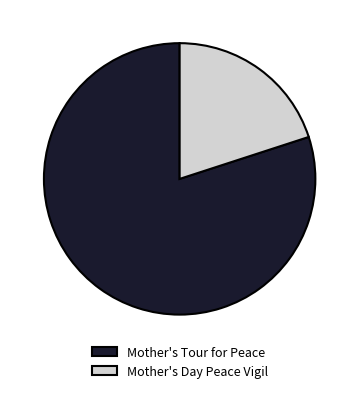

Do Mother's Tour for Peace and Mother's Day Peace Vigil together represent more than half of the pie?

Yes